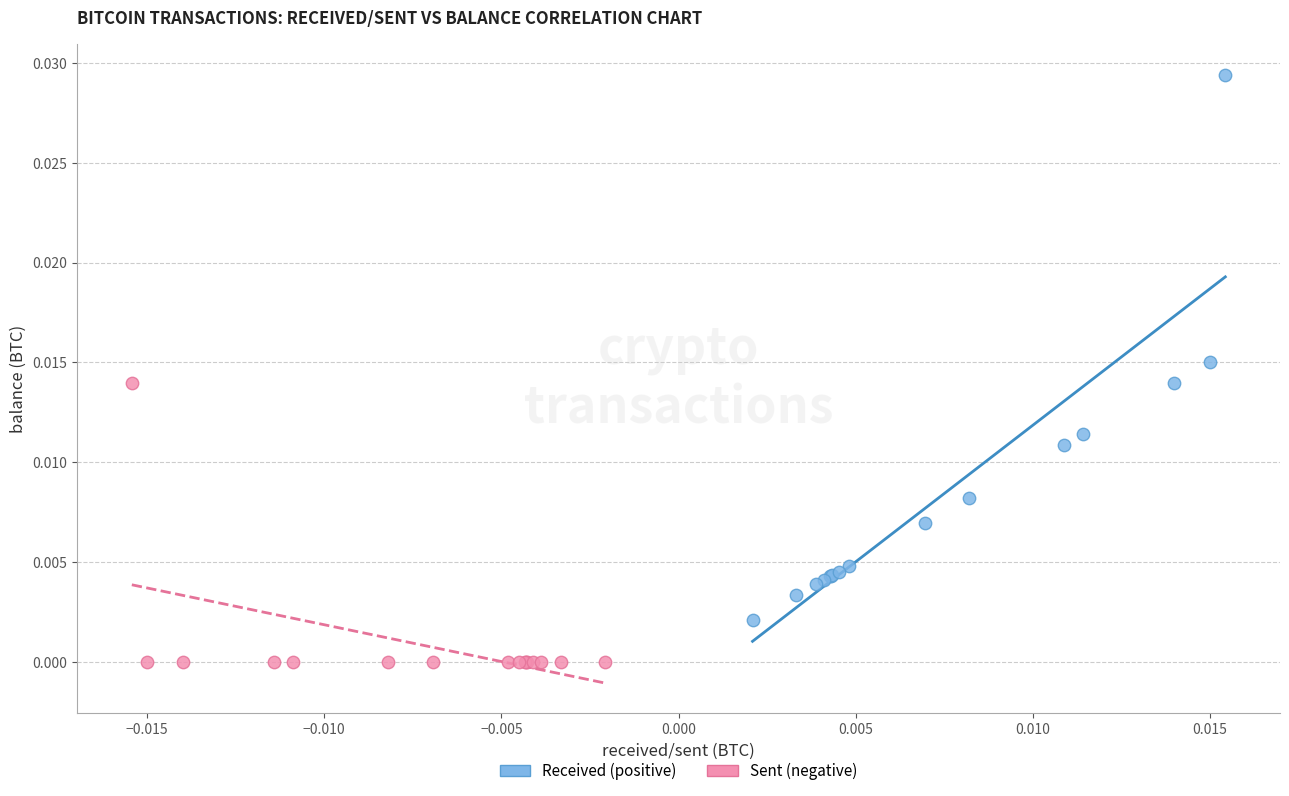

Which series has the widest spread of Y values?

Received (positive)